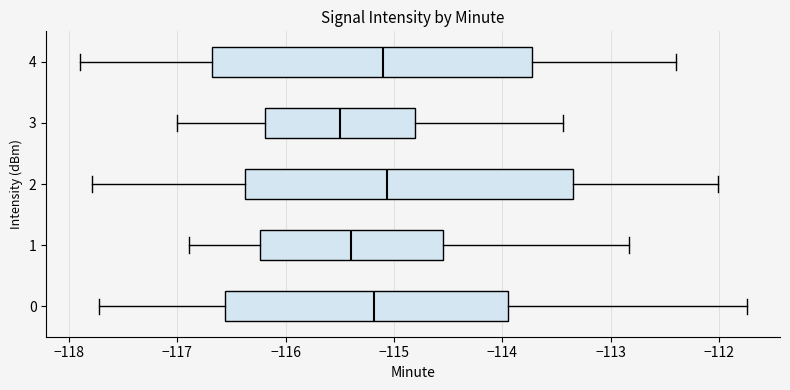

Where does the right whisker of the box at y = 1 end on the x-axis? The values are not printed on the chart, so give them approximately, as read against the axis.

-112.8